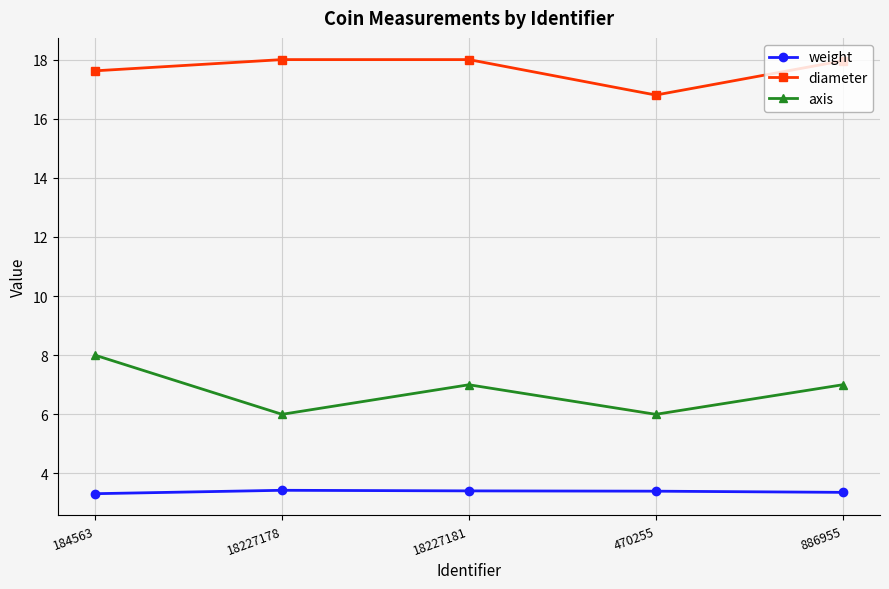

Rank the series by their maximum value, from lowest to highest.

weight, axis, diameter